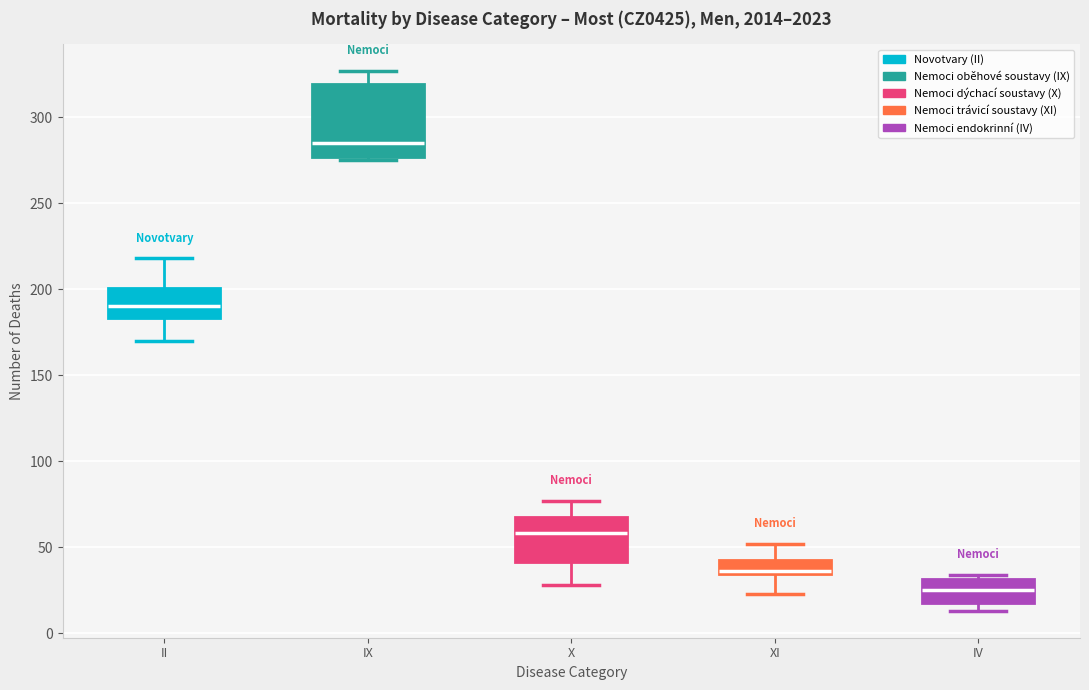

Reading left to right, transcribe this box plot: for each box, give where its median line is, the range the box spans, and where its two whiskers end, as read against the y-axis. The values are not printed on the chart, so give them approximately, as read against the axis.

II: median 190, box 185 to 200, whiskers 170 to 220
IX: median 285, box 275 to 320, whiskers 275 (just below the box's lower edge) to 325
X: median 60, box 40 to 70, whiskers 30 to 75
XI: median 35 (just above the box's lower edge), box 35 to 40, whiskers 25 to 50
IV: median 25, box 15 to 30, whiskers 15 (just below the box's lower edge) to 35